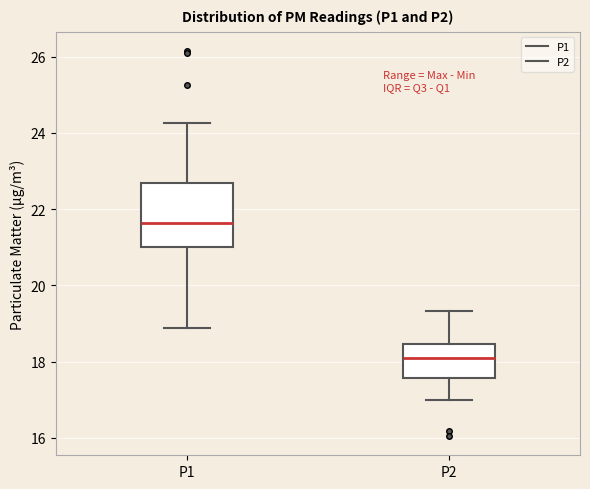

Reading left to right, read every box against the y-axis: the position of its median line, the range the box covers, and the ends of its whiskers. The values are not printed on the chart, so give them approximately, as read against the axis.

P1: median 21.6, box 21.0 to 22.6, whiskers 18.8 to 24.2
P2: median 18.2, box 17.6 to 18.4, whiskers 17.0 to 19.4